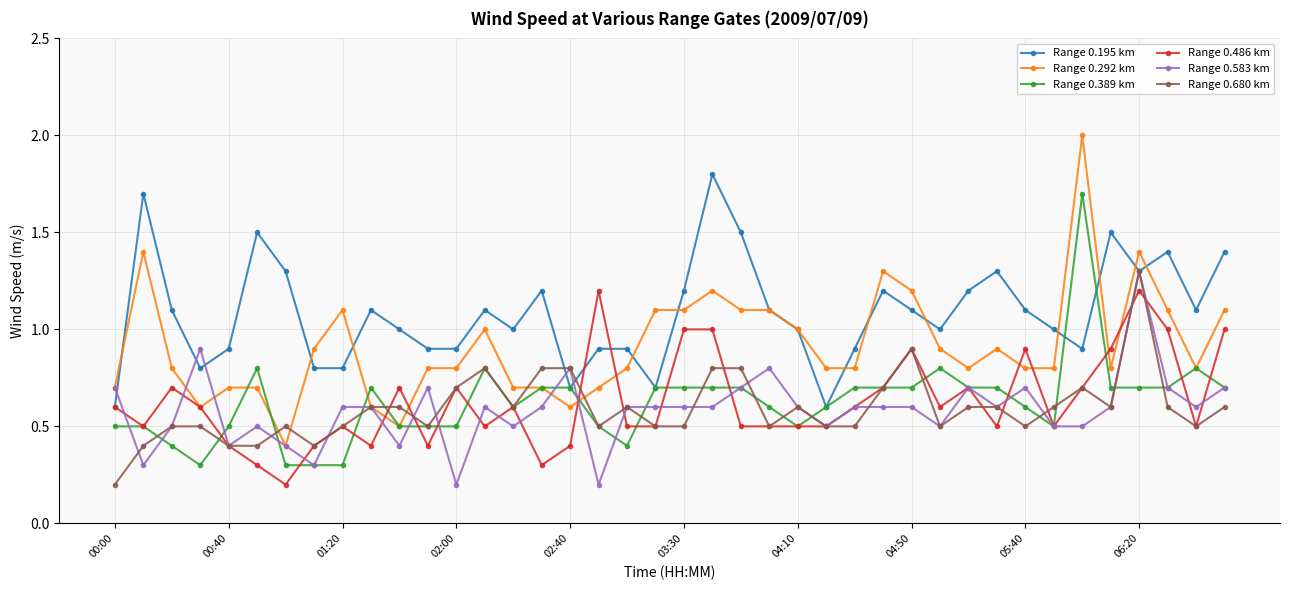

What is the value of the Range 0.680 km point at the 6th from the left?

0.4